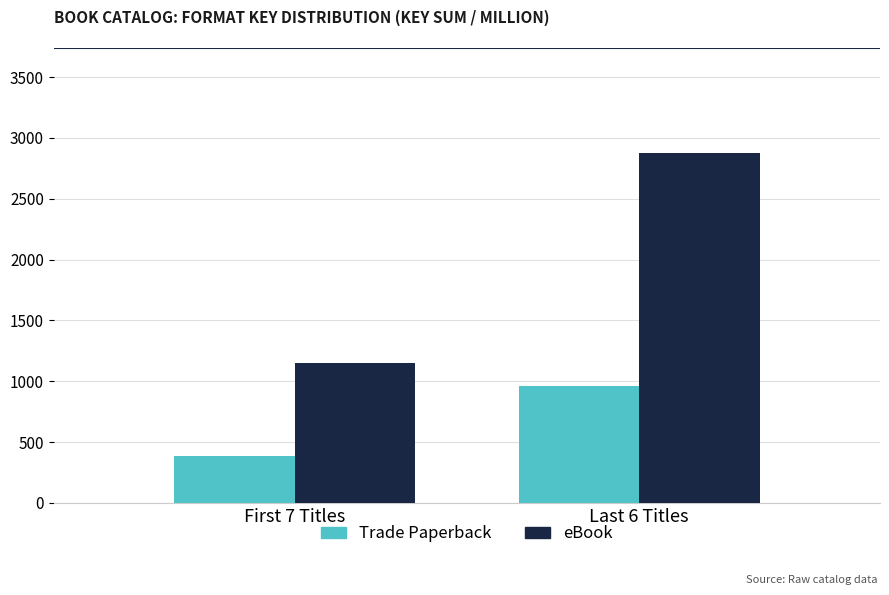

True or false: Trade Paperback has a value of 148.2 at First 7 Titles.

False